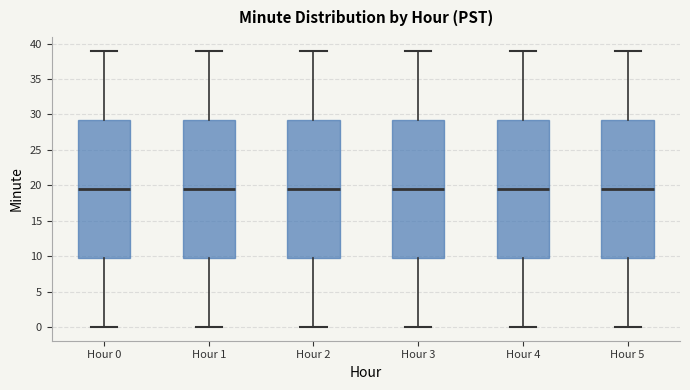

Reading left to right, transcribe this box plot: for each box, give where its median line is, the range the box spans, and where its two whiskers end, as read against the y-axis. The values are not printed on the chart, so give them approximately, as read against the axis.

Hour 0: median 19.5, box 10.0 to 29.5, whiskers 0.0 to 39.0
Hour 1: median 19.5, box 10.0 to 29.5, whiskers 0.0 to 39.0
Hour 2: median 19.5, box 10.0 to 29.5, whiskers 0.0 to 39.0
Hour 3: median 19.5, box 10.0 to 29.5, whiskers 0.0 to 39.0
Hour 4: median 19.5, box 10.0 to 29.5, whiskers 0.0 to 39.0
Hour 5: median 19.5, box 10.0 to 29.5, whiskers 0.0 to 39.0